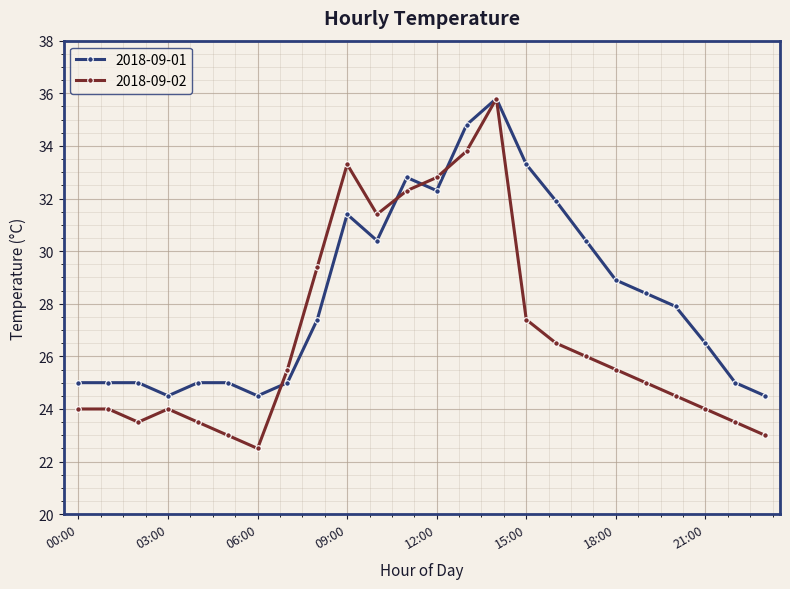

What is the value of the 2018-09-02 point at the 11th from the left?

31.4